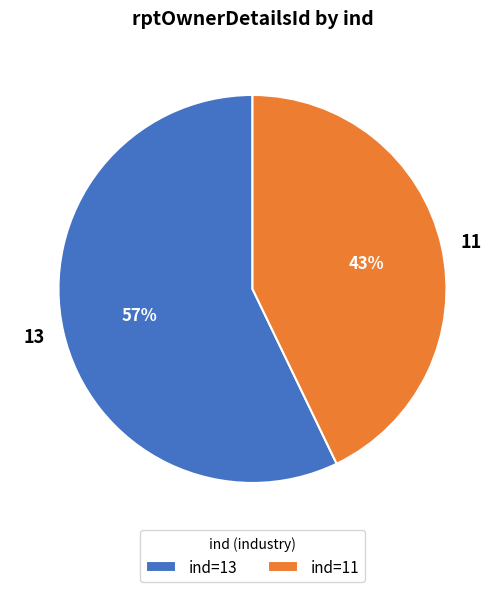

To the nearest percent, what is the difference between the 13 and 11 slice percentages?

14%